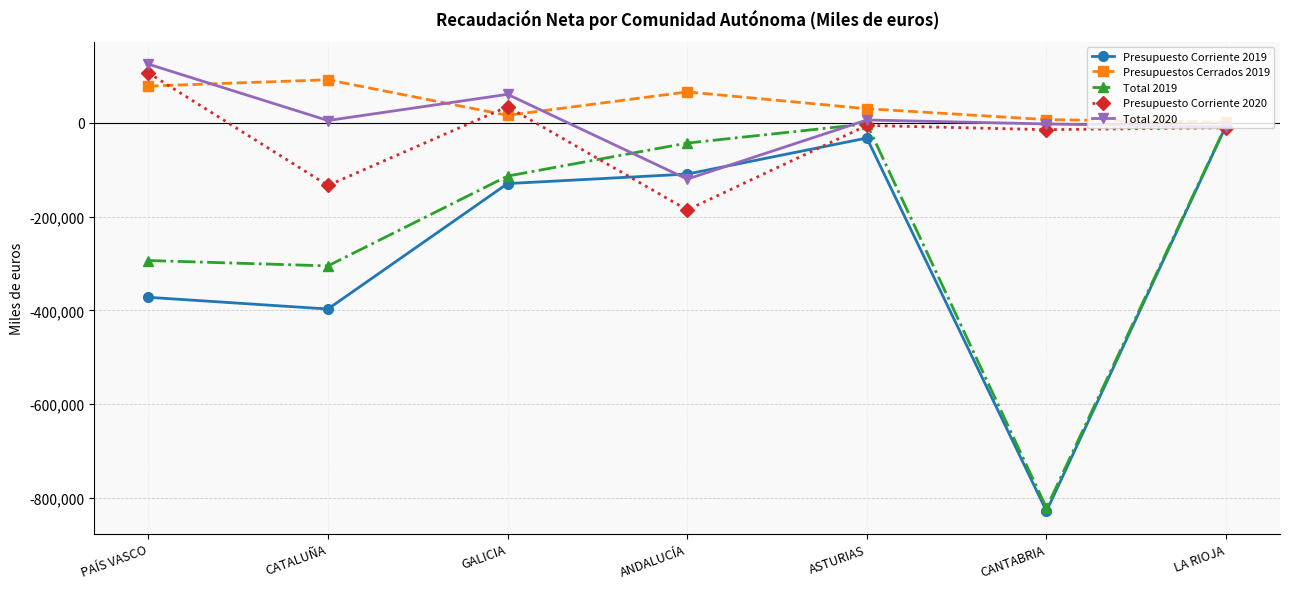

What is the difference between the second highest and second lowest values in the Presupuesto Corriente 2020 series?

167964